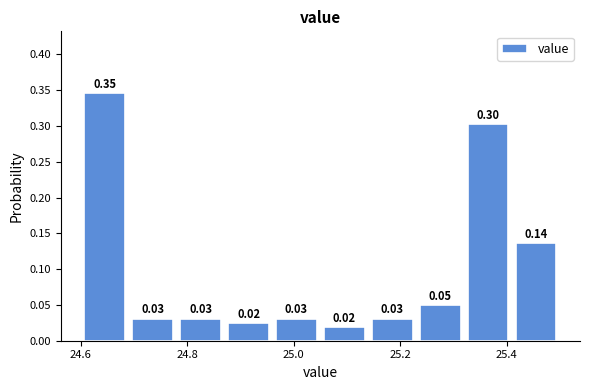

Which range on the x-axis has the tallest bar?

24.60 to 24.69